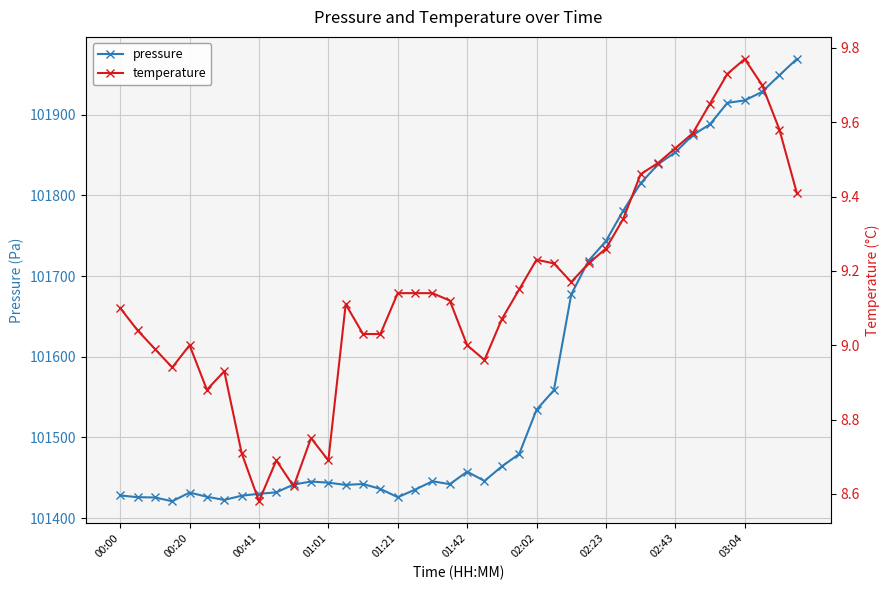

True or false: pressure has more than 1 interior local peaks.

True